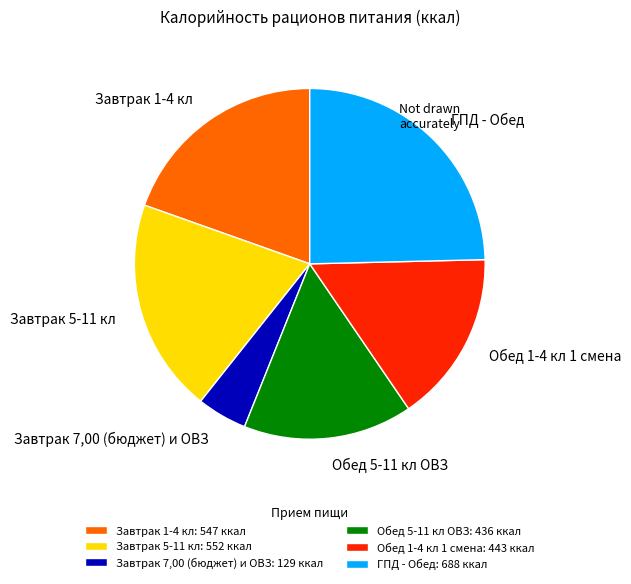

Between Обед 5-11 кл ОВЗ and Завтрак 5-11 кл, which is larger?

Завтрак 5-11 кл